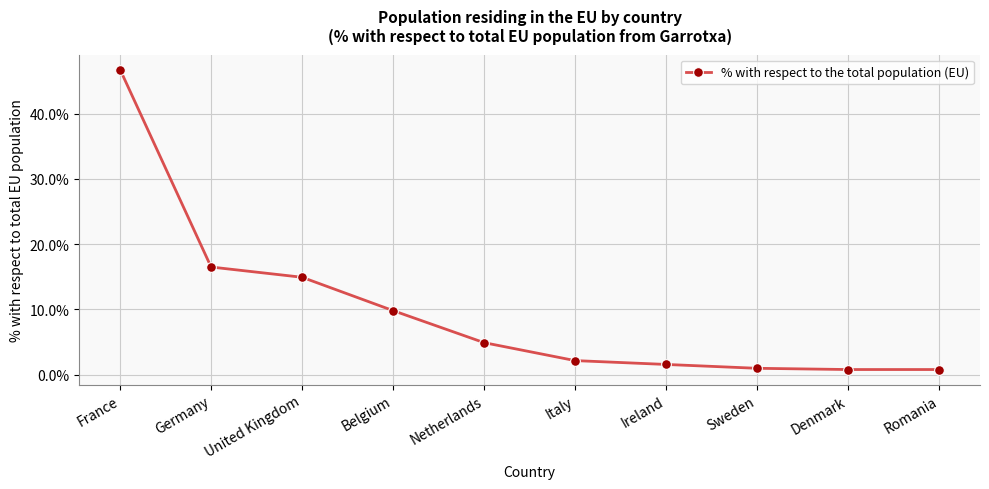

True or false: the data has more than 2 interior local peaks.

False